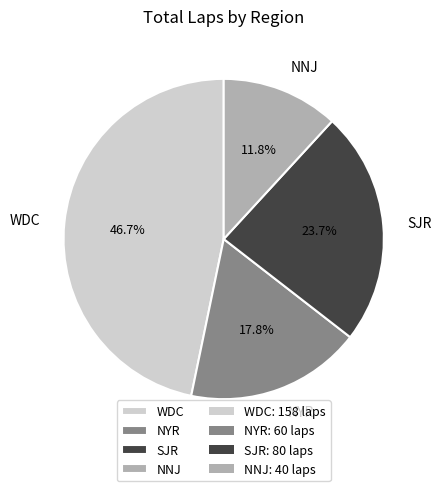

Count the number of slices in the pie.

4